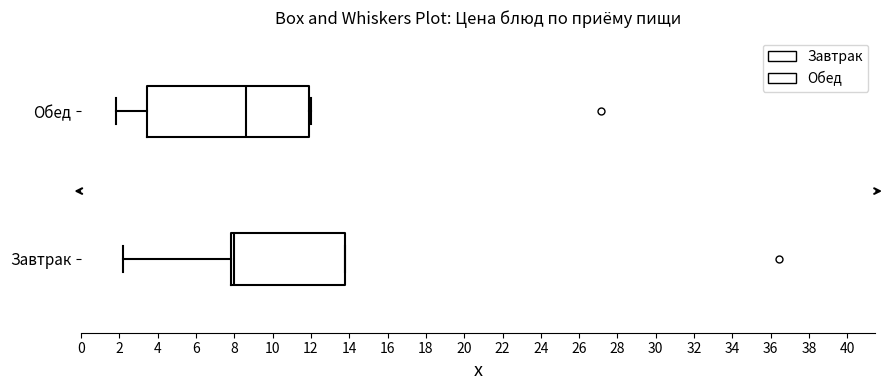

Where is the left edge of the box for Завтрак on the x-axis? The values are not printed on the chart, so give them approximately, as read against the axis.

7.8